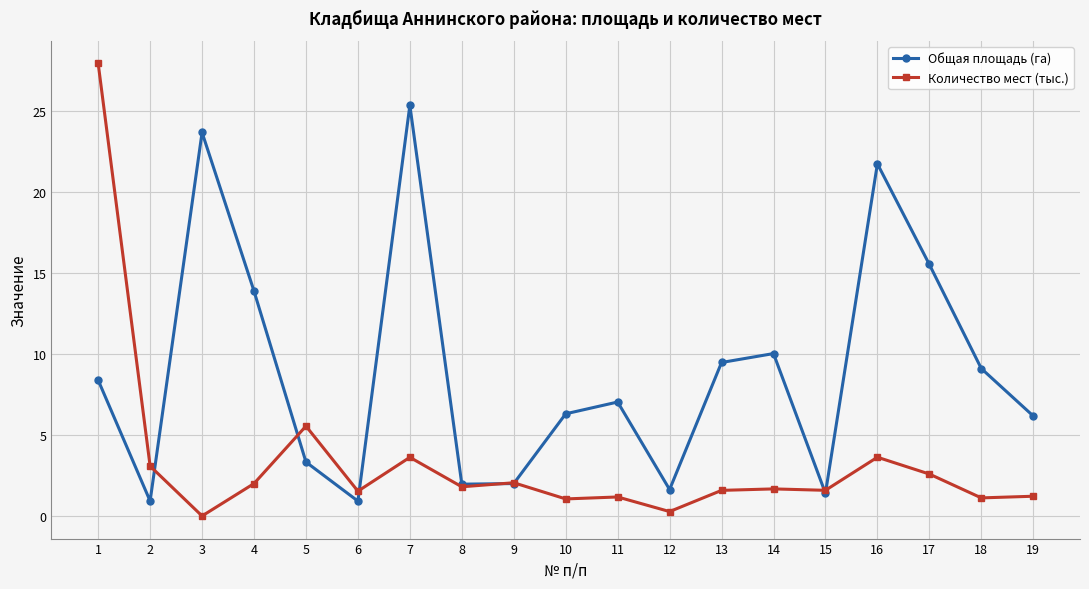

At which category is the sum across all series the highest?

1